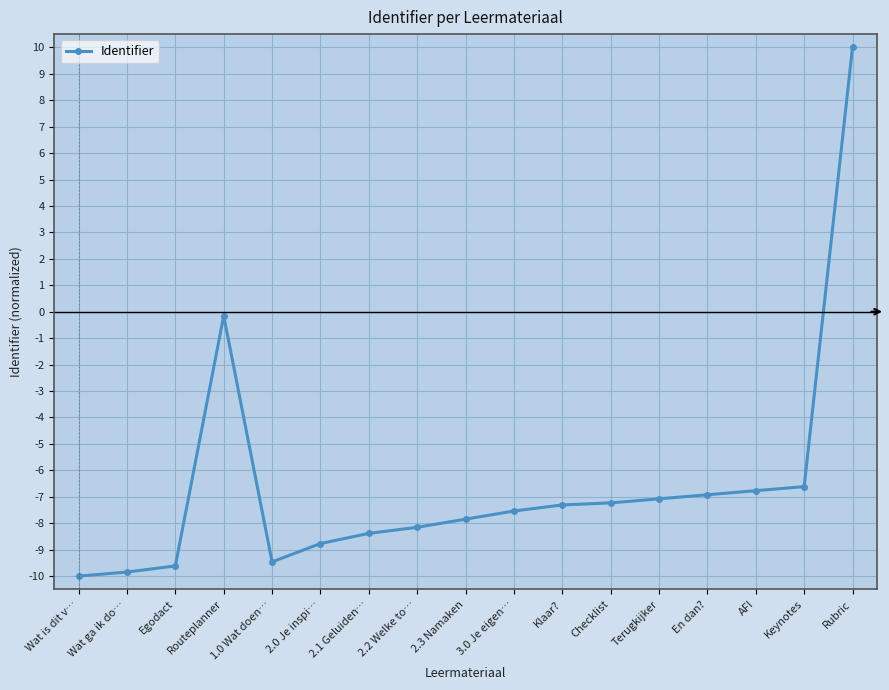

What is the sum of the values at 2.3 Namaken and AF!?

-14.6